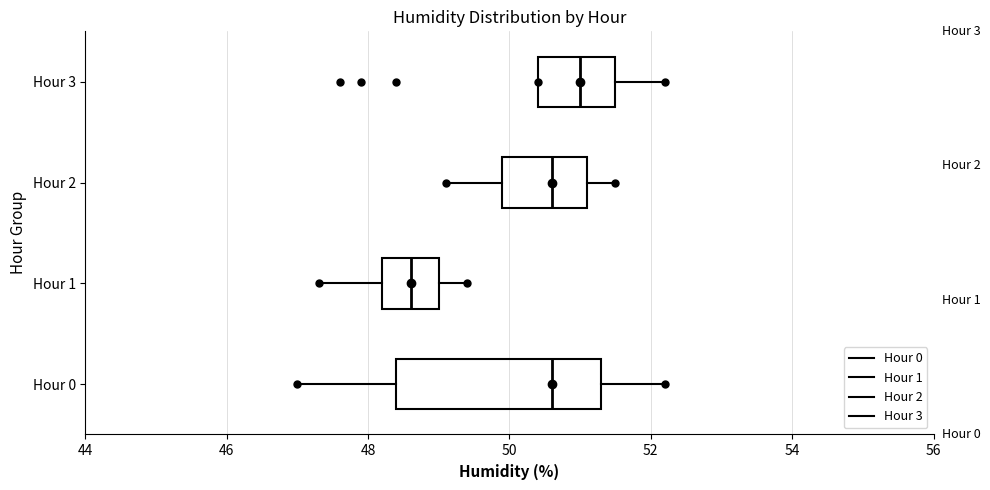

Which box's median line is the furthest to the left?

Hour 1